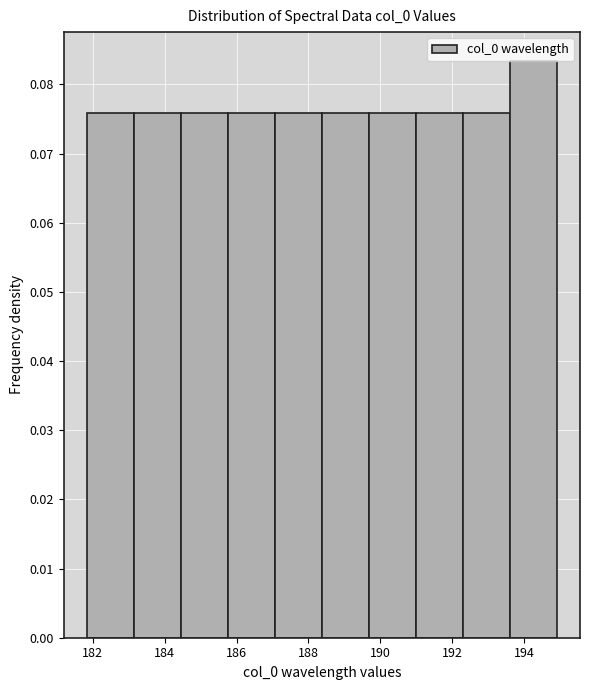

Reading left to right, transcribe this chart: for each bar, give the range it covers on the x-axis and its height. Neither the bar edges nor the heights are printed on the chart, so give them approximately, as read against the axes.

181.8 to 183.2: 0.076
183.2 to 184.4: 0.076
184.4 to 185.8: 0.076
185.8 to 187.0: 0.076
187.0 to 188.4: 0.076
188.4 to 189.6: 0.076
189.6 to 191.0: 0.076
191.0 to 192.2: 0.076
192.2 to 193.6: 0.076
193.6 to 195.0: 0.083